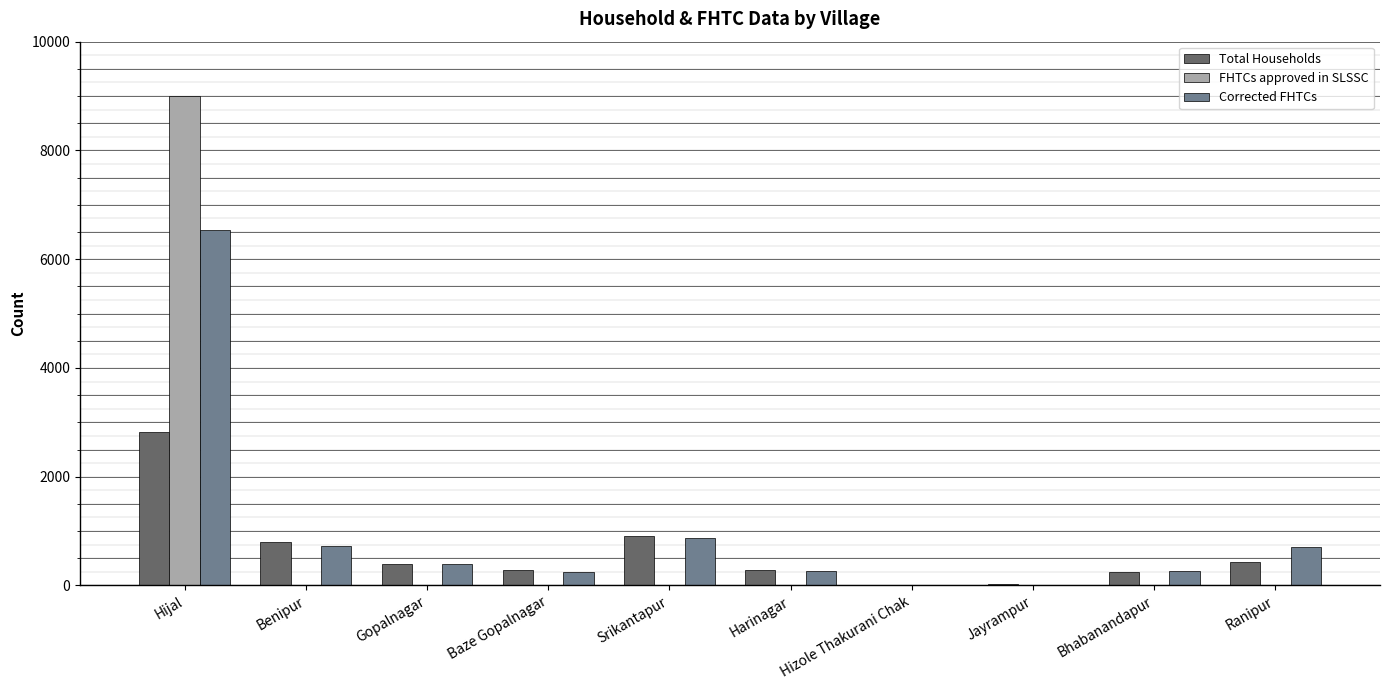

True or false: FHTCs approved in SLSSC has a value of 0 at Ranipur.

True